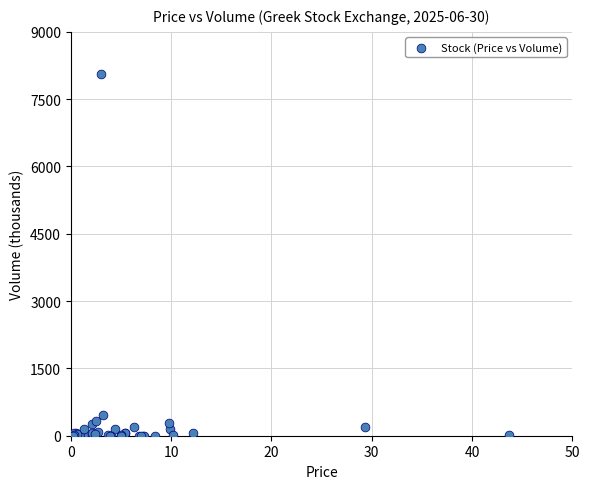

What Y value in the scatter plot is closest to 4031?

454.9